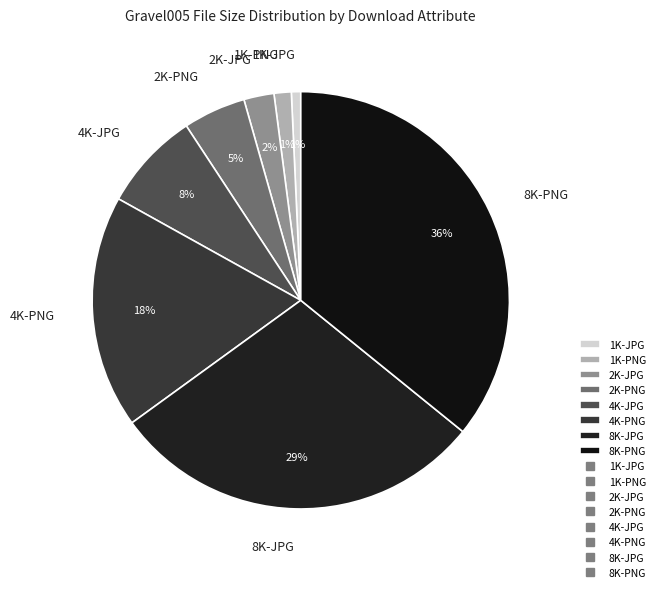

Combined, do 1K-JPG and 4K-PNG account for over 50%?

No